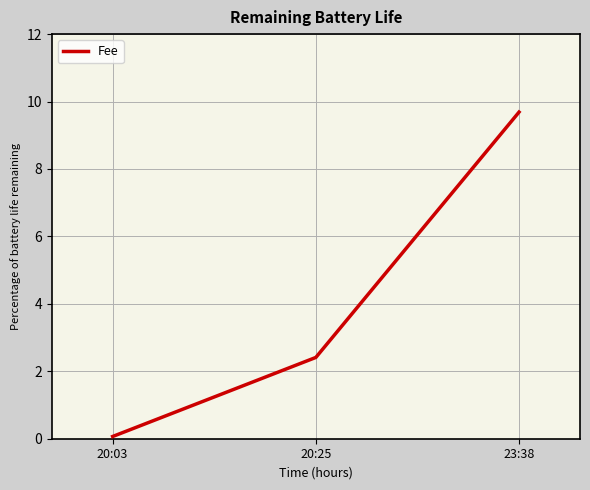

Reading left to right, list all the values displayed in this chart.

20:03=0.1	20:25=2.4	23:38=9.7